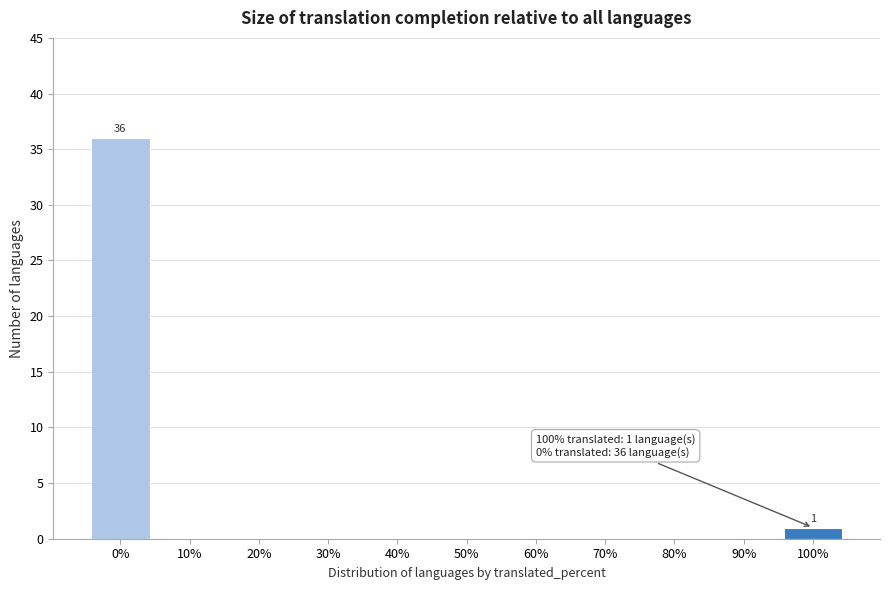

Reading right to left, extract all data points from this chart.

100%=1	90%=0	80%=0	70%=0	60%=0	50%=0	40%=0	30%=0	20%=0	10%=0	0%=36